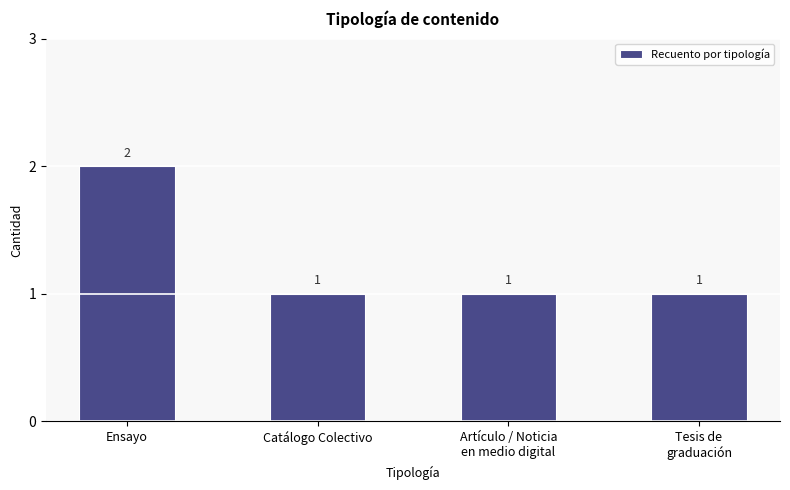

What is the change in value from Ensayo to Tesis de
graduación?

-1